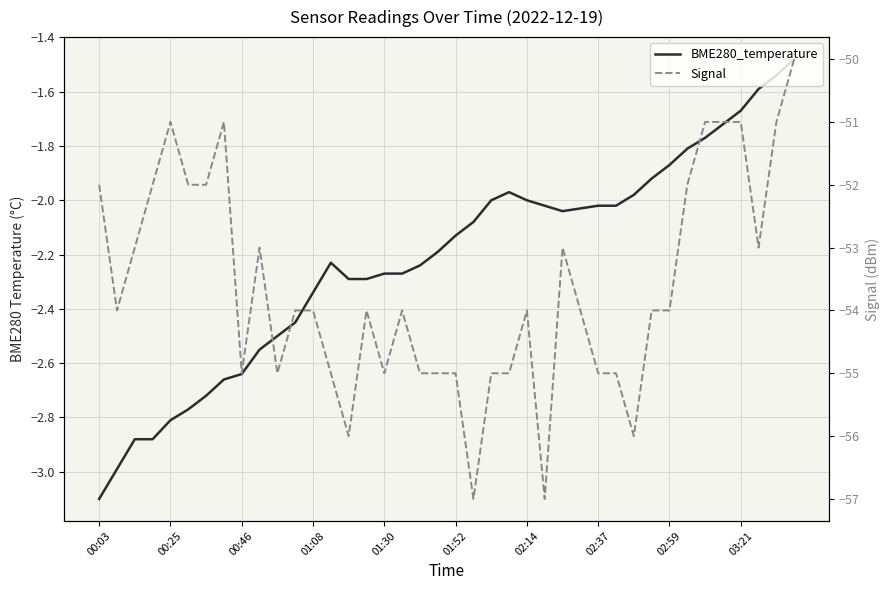

What is the difference between the highest and lowest values at 30?

54.0